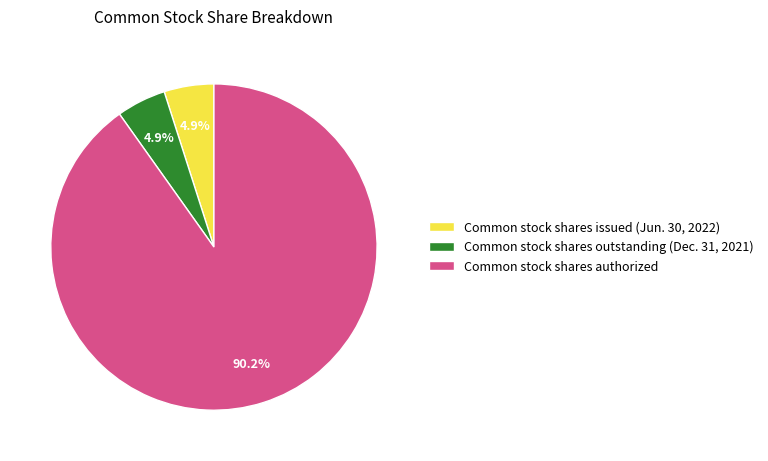

Which has a higher value, Common stock shares outstanding (Dec. 31, 2021) or Common stock shares authorized?

Common stock shares authorized